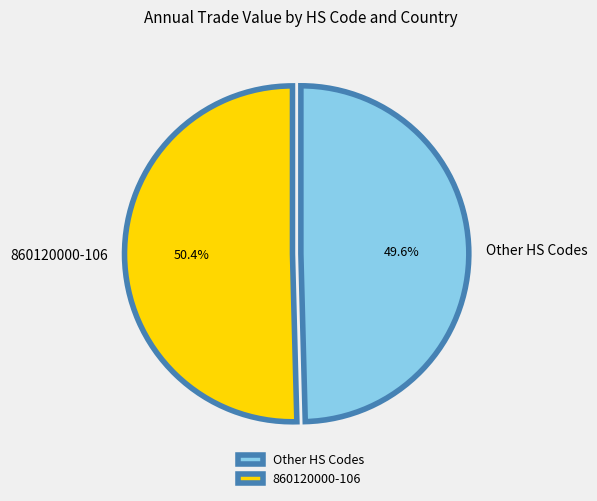

What is the smallest slice in the pie chart?

Other HS Codes